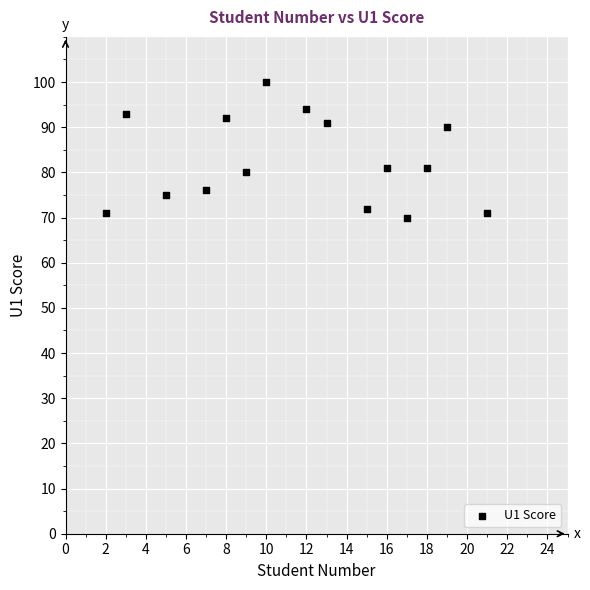

What is the range of X values (max minus min)?

19